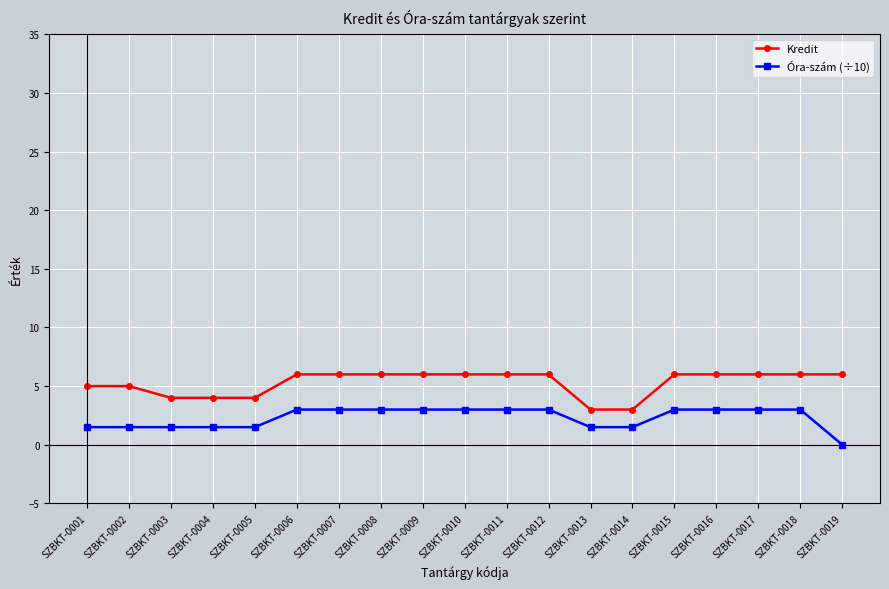

How many data points in Óra-szám (÷10) are less than 3?

8